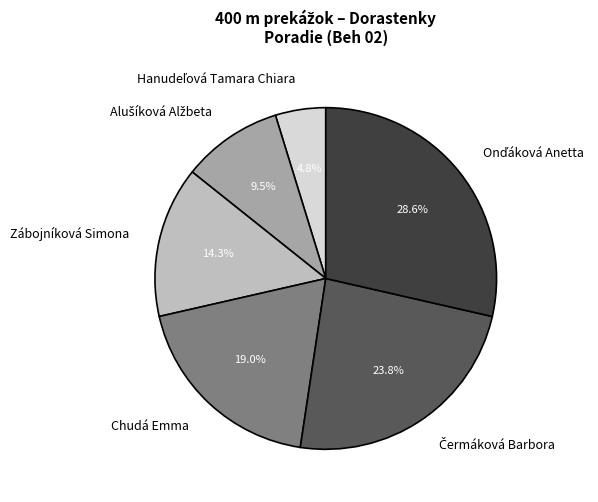

What percentage is NOT represented by Chudá Emma?

81.0%